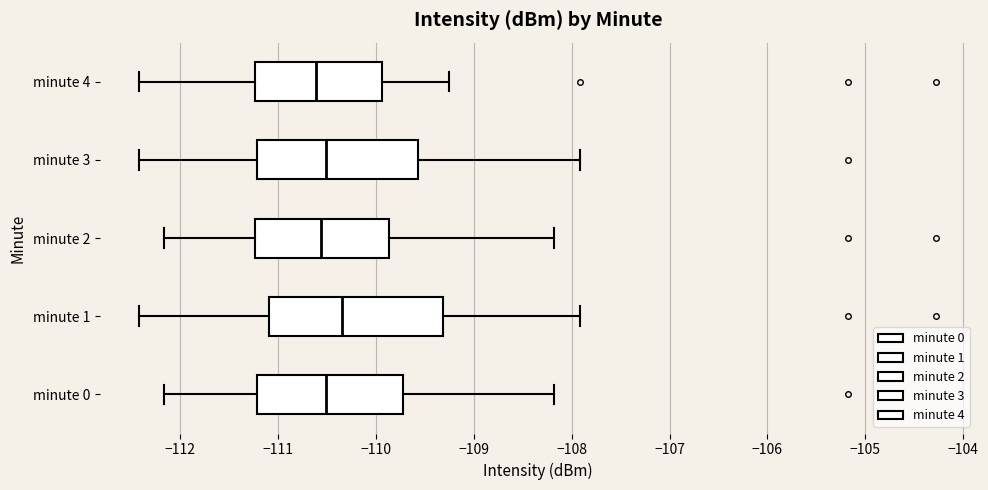

Which box has the furthest to the right median line?

minute 1